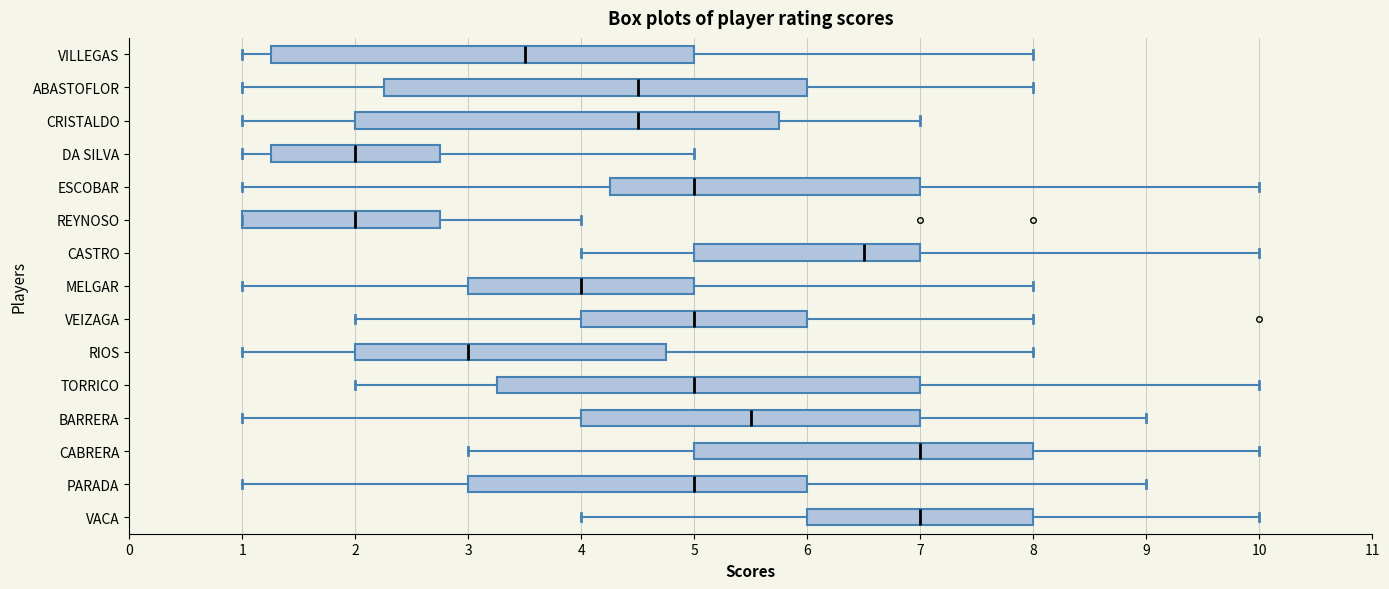

Reading bottom to top, read every box against the x-axis: the position of its median line, the range the box covers, and the ends of its whiskers. The values are not printed on the chart, so give them approximately, as read against the axis.

VACA: median 7.0, box 6.0 to 8.0, whiskers 4.0 to 10.0
PARADA: median 5.0, box 3.0 to 6.0, whiskers 1.0 to 9.0
CABRERA: median 7.0, box 5.0 to 8.0, whiskers 3.0 to 10.0
BARRERA: median 5.5, box 4.0 to 7.0, whiskers 1.0 to 9.0
TORRICO: median 5.0, box 3.3 to 7.0, whiskers 2.0 to 10.0
RIOS: median 3.0, box 2.0 to 4.8, whiskers 1.0 to 8.0
VEIZAGA: median 5.0, box 4.0 to 6.0, whiskers 2.0 to 8.0
MELGAR: median 4.0, box 3.0 to 5.0, whiskers 1.0 to 8.0
CASTRO: median 6.5, box 5.0 to 7.0, whiskers 4.0 to 10.0
REYNOSO: median 2.0, box 1.0 to 2.8, whiskers 1.0 to 4.0
ESCOBAR: median 5.0, box 4.3 to 7.0, whiskers 1.0 to 10.0
DA SILVA: median 2.0, box 1.3 to 2.8, whiskers 1.0 to 5.0
CRISTALDO: median 4.5, box 2.0 to 5.8, whiskers 1.0 to 7.0
ABASTOFLOR: median 4.5, box 2.3 to 6.0, whiskers 1.0 to 8.0
VILLEGAS: median 3.5, box 1.3 to 5.0, whiskers 1.0 to 8.0